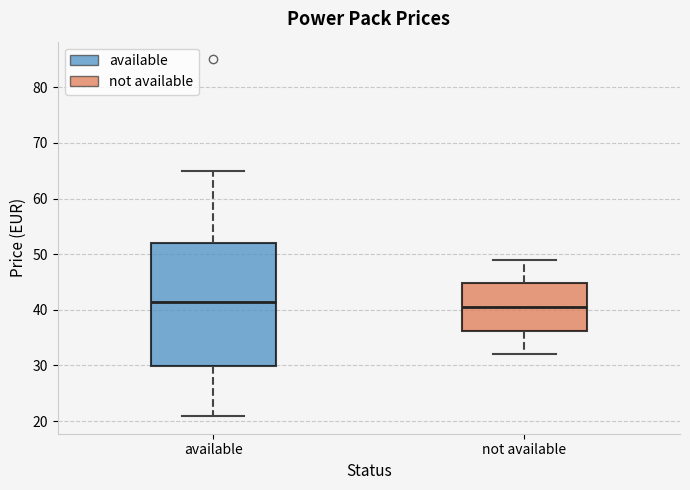

Which box is the tallest, from its lower edge to its upper edge?

available